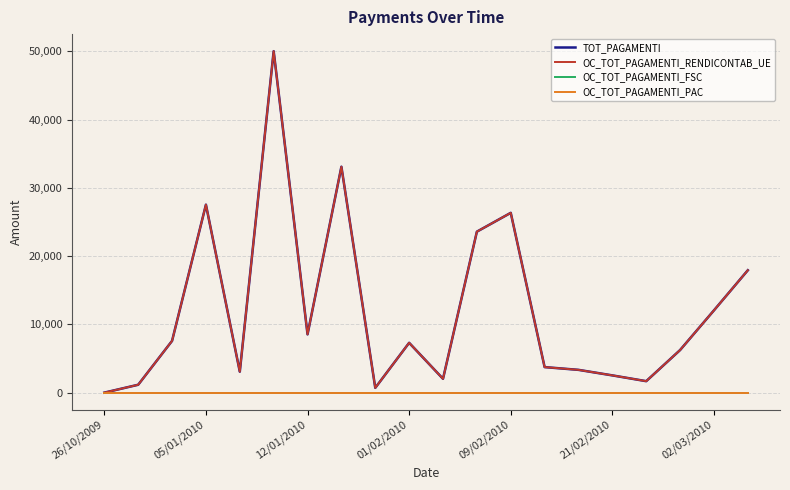

Does the chart have visible grid lines?

Yes